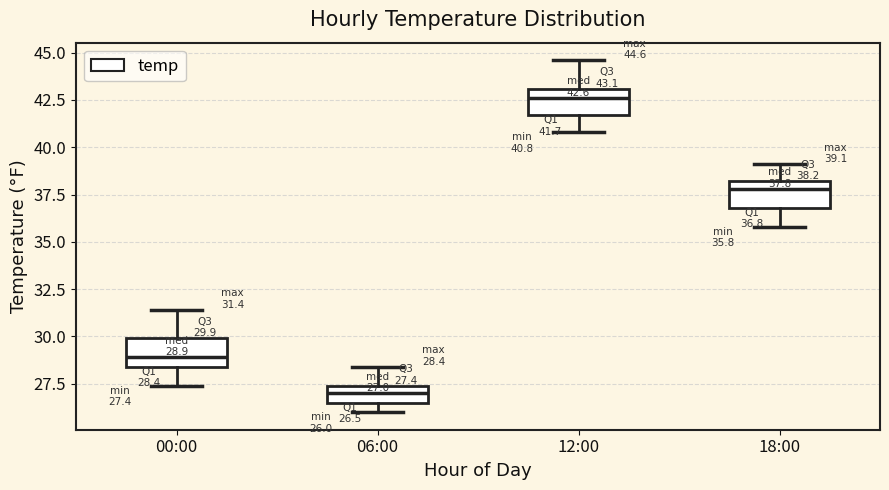

Which box has the highest median line?

12:00